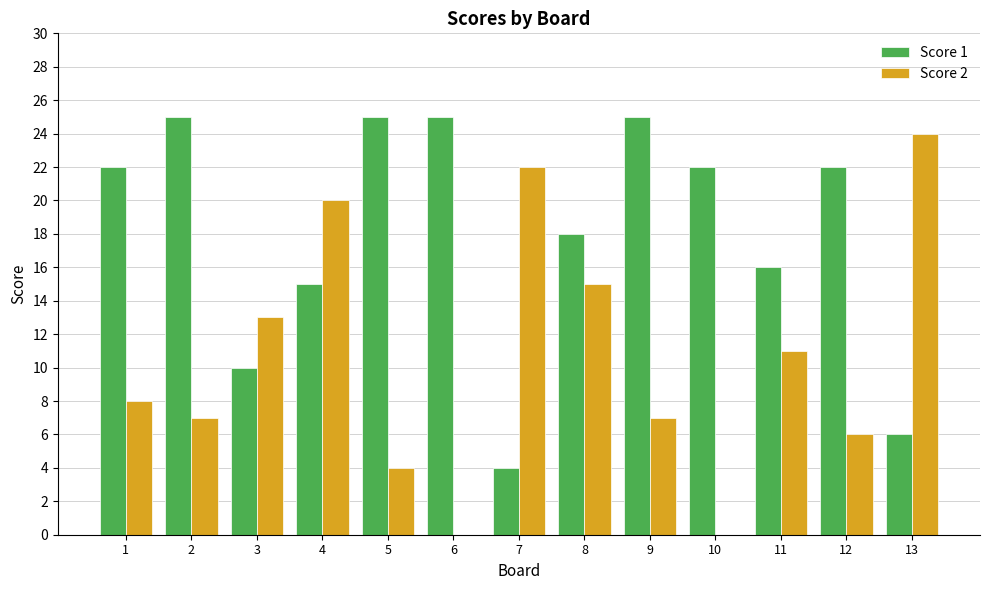

What is the greatest value displayed?

25